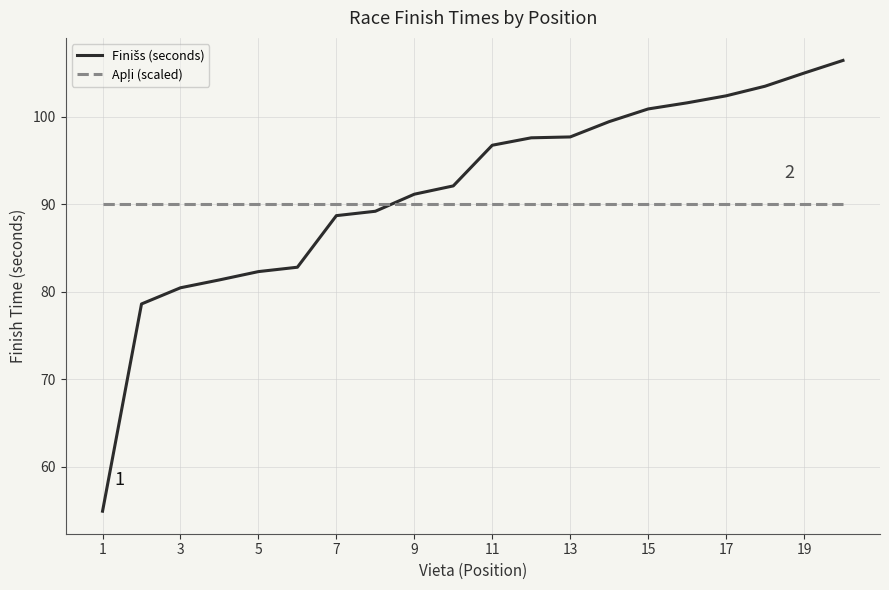

What is the greatest value displayed?

106.5